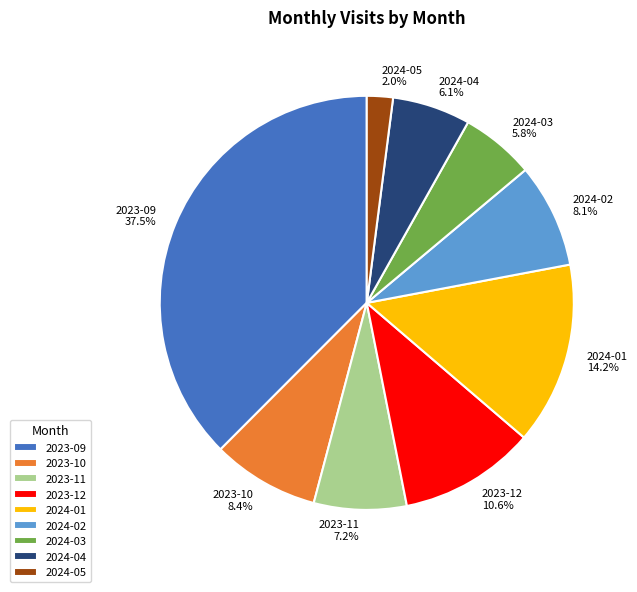

Is there a majority slice in this chart?

No